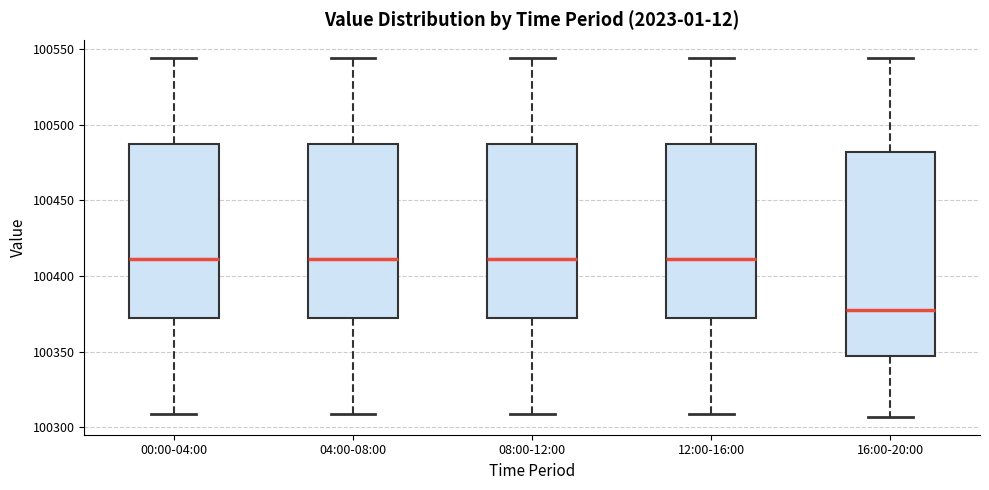

Reading left to right, read every box against the y-axis: the position of its median line, the range the box covers, and the ends of its whiskers. The values are not printed on the chart, so give them approximately, as read against the axis.

00:00-04:00: median 100410, box 100370 to 100485, whiskers 100310 to 100545
04:00-08:00: median 100410, box 100370 to 100485, whiskers 100310 to 100545
08:00-12:00: median 100410, box 100370 to 100485, whiskers 100310 to 100545
12:00-16:00: median 100410, box 100370 to 100485, whiskers 100310 to 100545
16:00-20:00: median 100380, box 100345 to 100480, whiskers 100305 to 100545